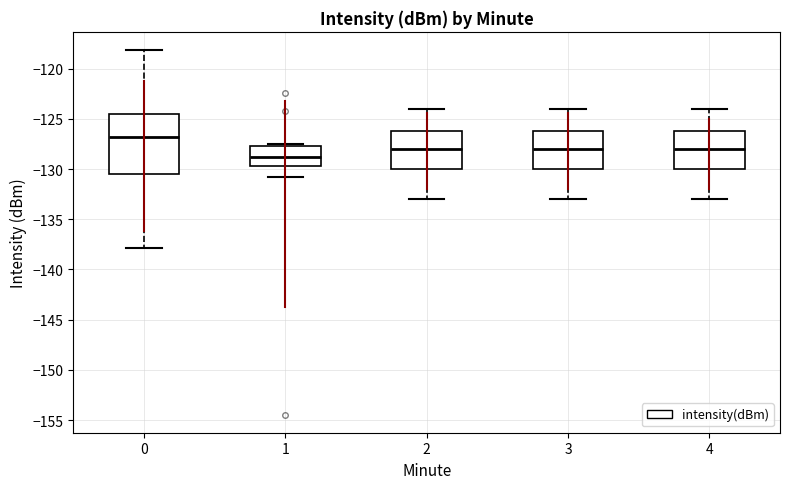

Reading left to right, transcribe this box plot: for each box, give where its median line is, the range the box spans, and where its two whiskers end, as read against the y-axis. The values are not printed on the chart, so give them approximately, as read against the axis.

0: median -127.0, box -130.5 to -124.5, whiskers -138.0 to -118.0
1: median -129.0, box -129.5 to -127.5, whiskers -131.0 to -127.5 (just above the box's upper edge)
2: median -128.0, box -130.0 to -126.0, whiskers -133.0 to -124.0
3: median -128.0, box -130.0 to -126.0, whiskers -133.0 to -124.0
4: median -128.0, box -130.0 to -126.0, whiskers -133.0 to -124.0